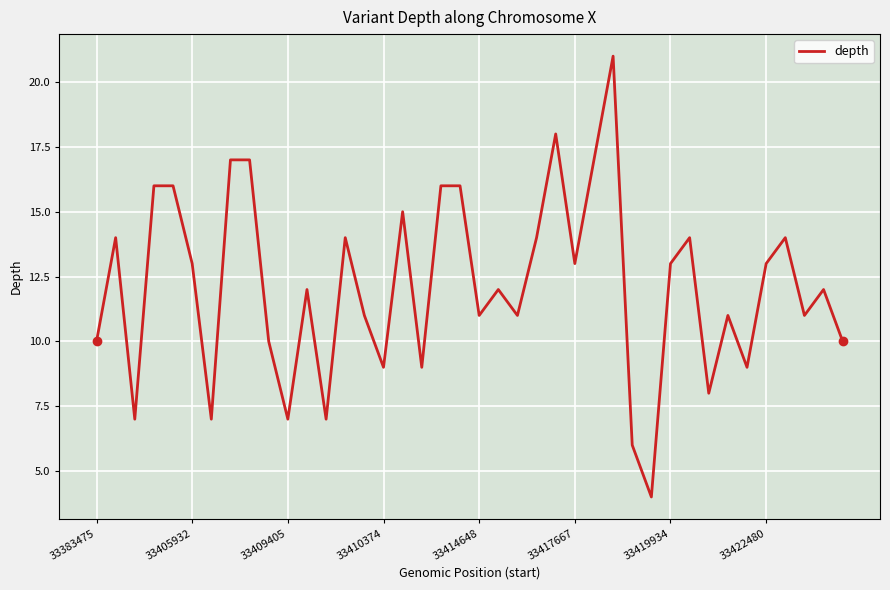

What is the difference between the maximum and minimum values?

17